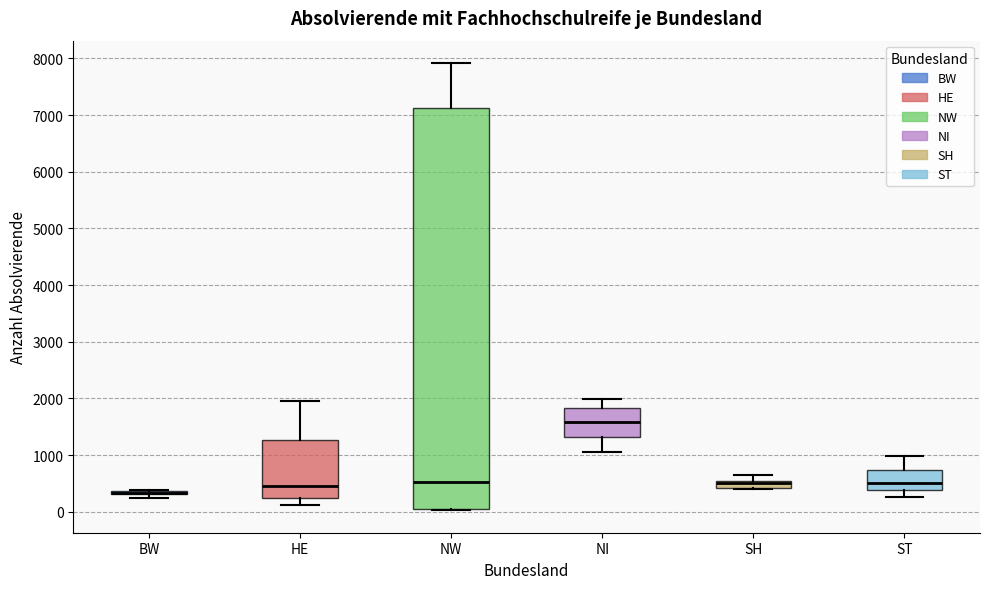

Which box is the tallest, from its lower edge to its upper edge?

NW